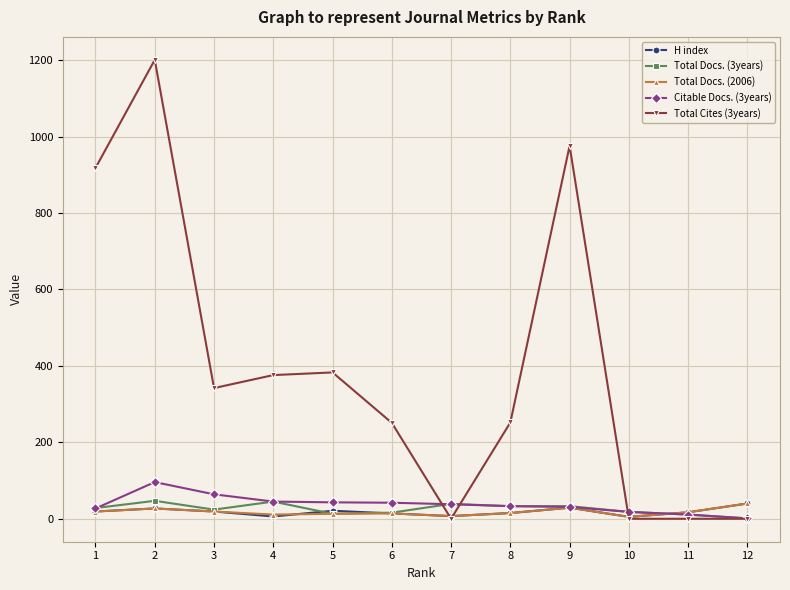

What is the total value across all series at 12?

82